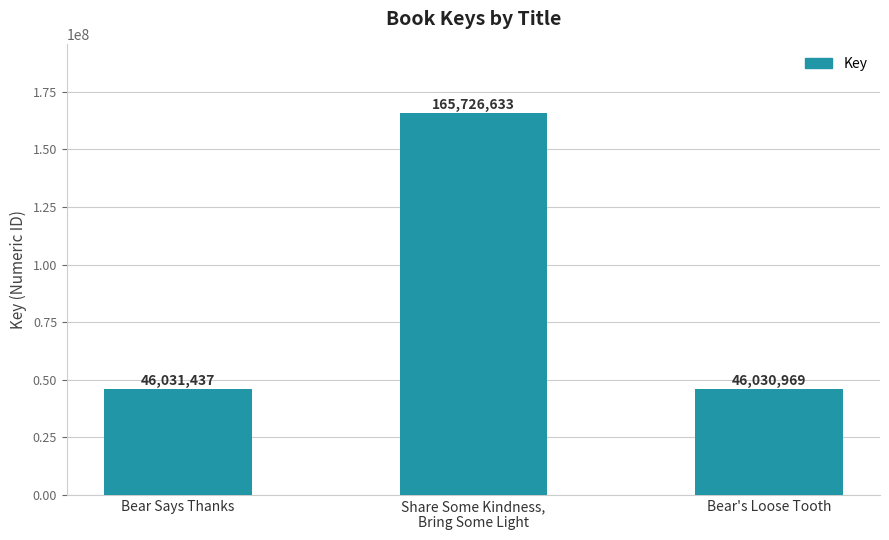

List the labels in order of value, smallest first.

Bear's Loose Tooth, Bear Says Thanks, Share Some Kindness,
Bring Some Light